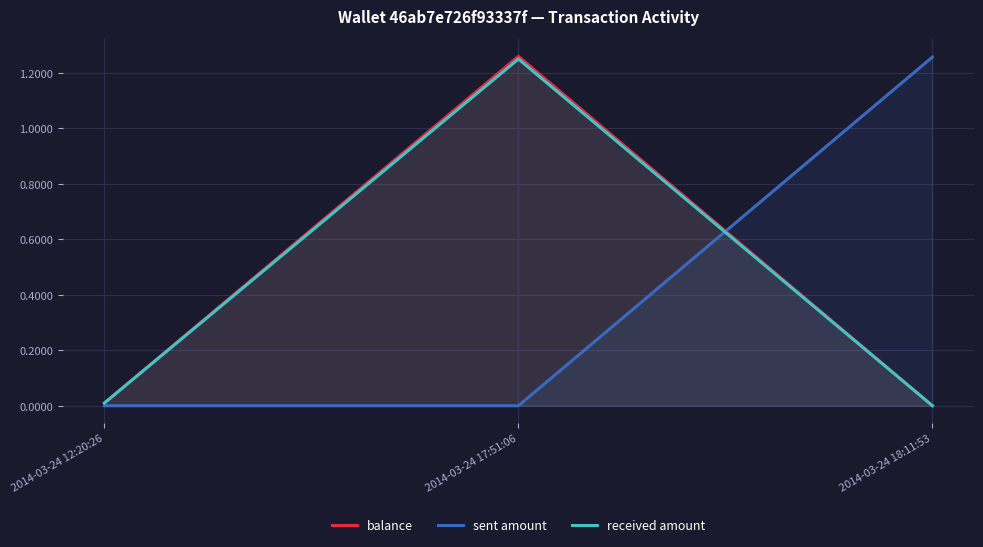

At which category is the sum across all series the highest?

2014-03-24 17:51:06